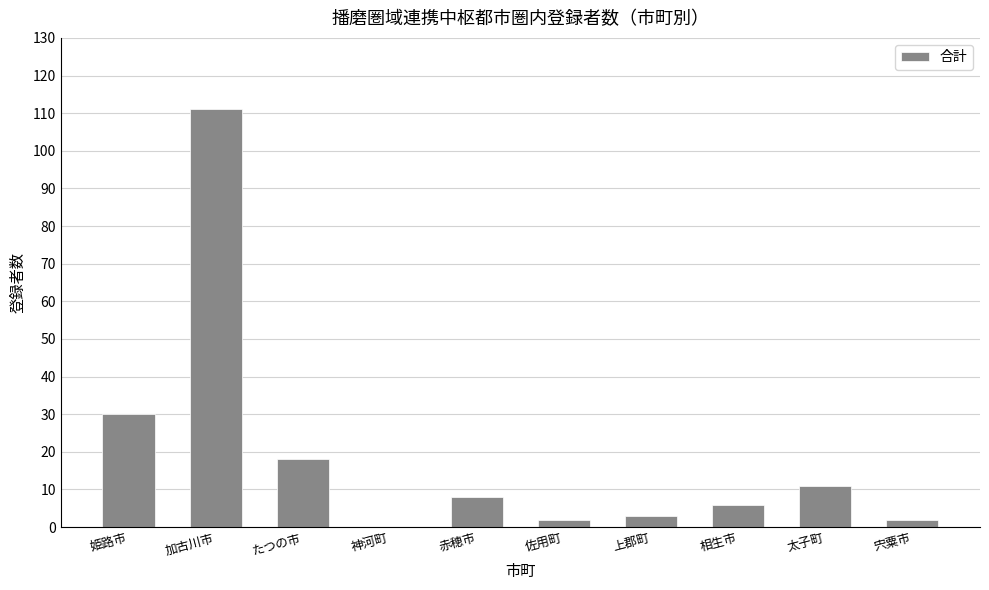

The chart shows a value of 111 at 加古川市. True or false?

True